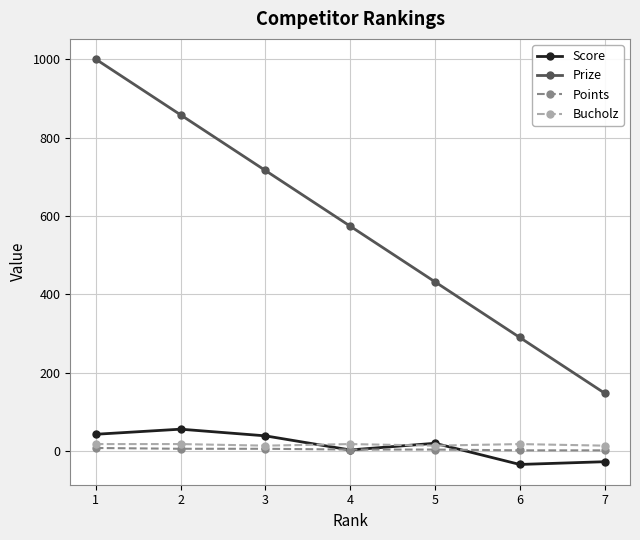

True or false: Prize and Score intersect in this chart.

False